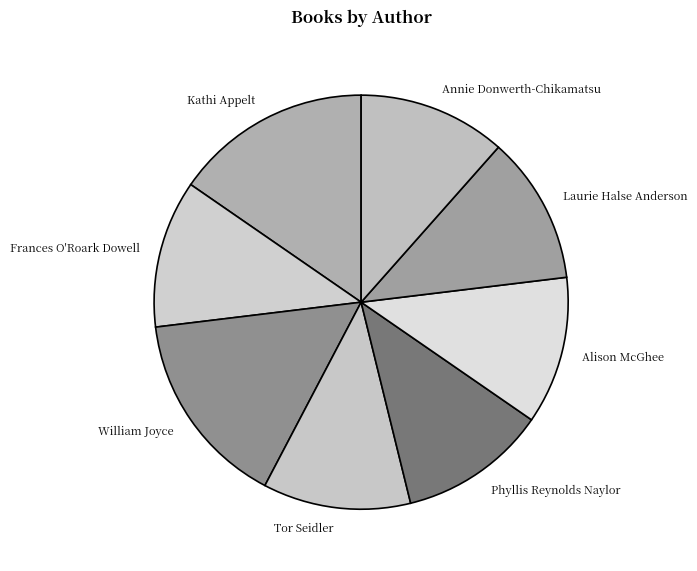

Is the sum of Tor Seidler and William Joyce greater than half?

No